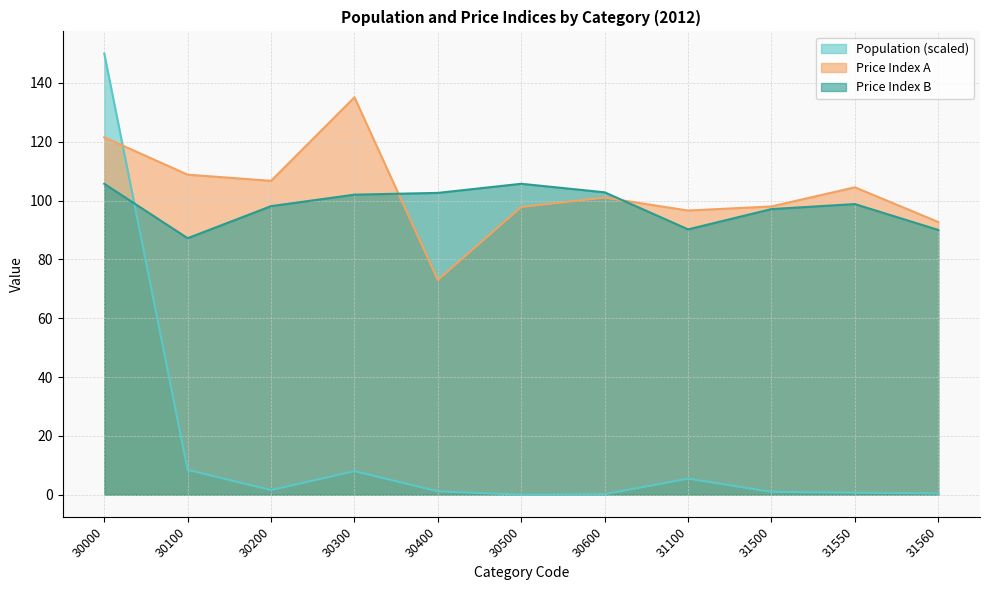

In Price Index B, how many points are lower than both neighbors (excluding endpoints)?

2